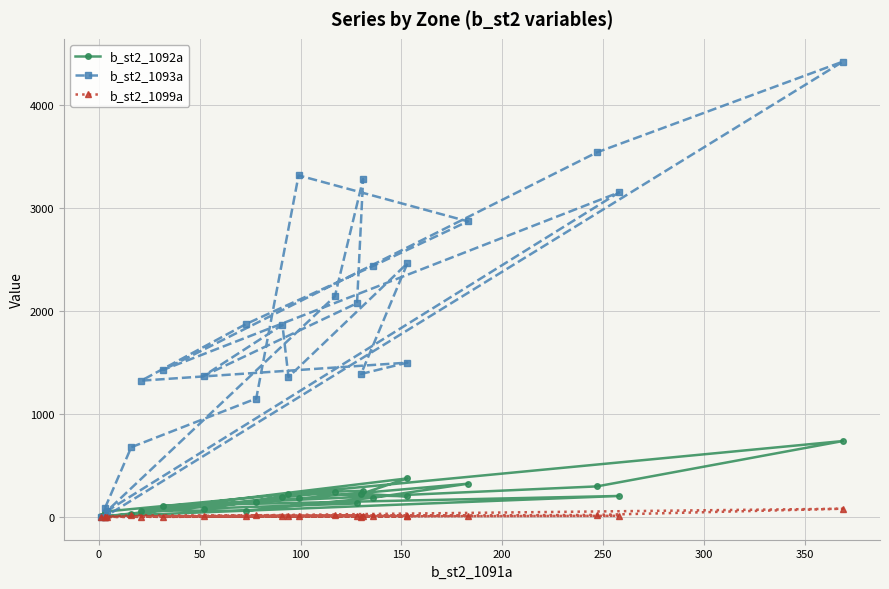

True or false: b_st2_1099a has more than 2 interior local peaks.

True